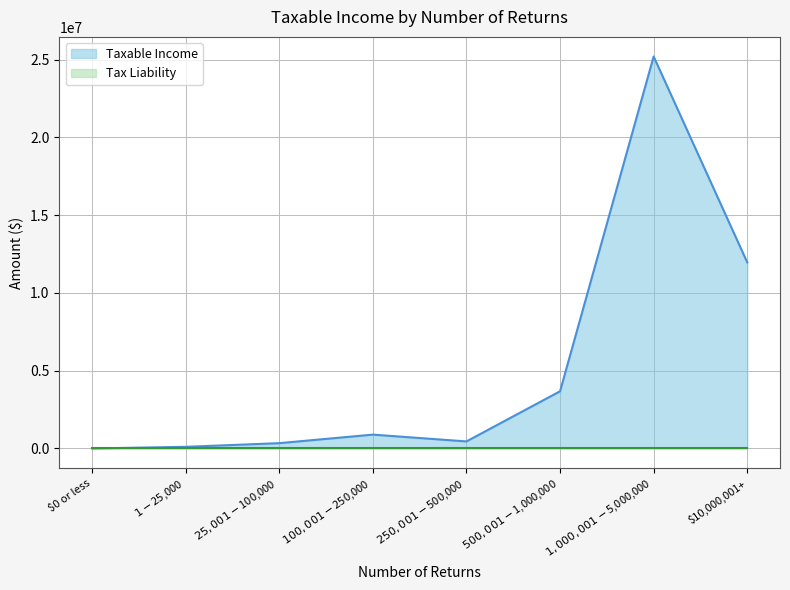

What is the value of the 2nd point from the left?

106983.1